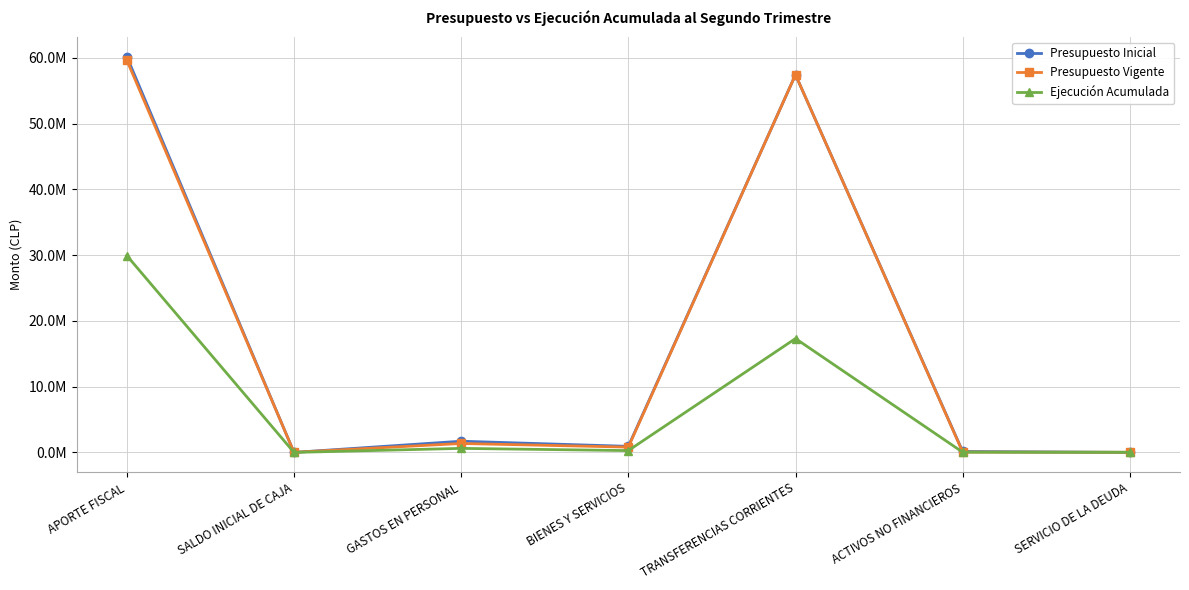

Between TRANSFERENCIAS CORRIENTES and APORTE FISCAL, which is larger?

APORTE FISCAL